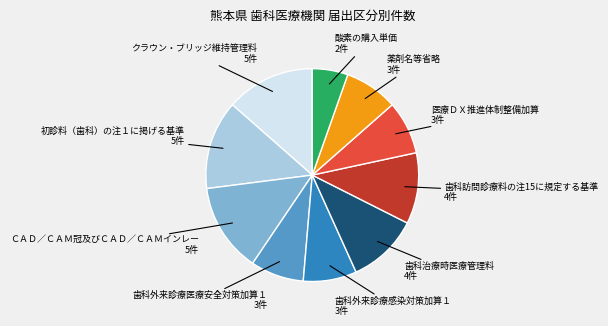

How many slices are in this pie chart?

10